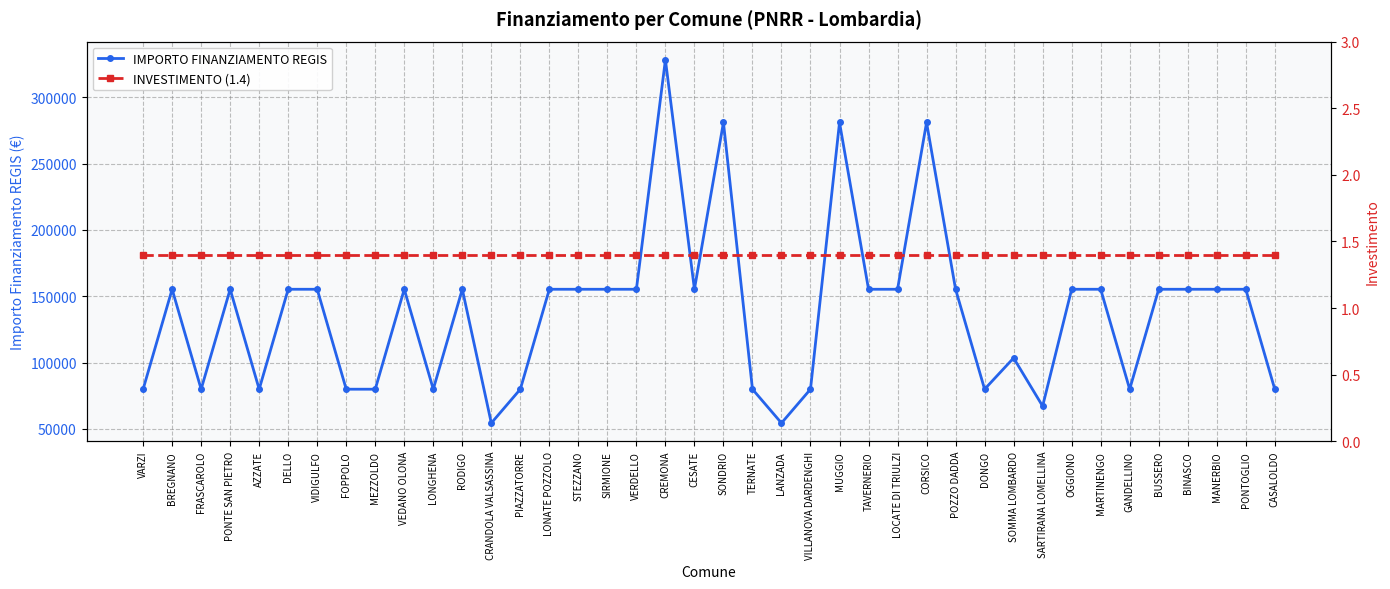

What value does the INVESTIMENTO (1.4) series have at CESATE?

1.4